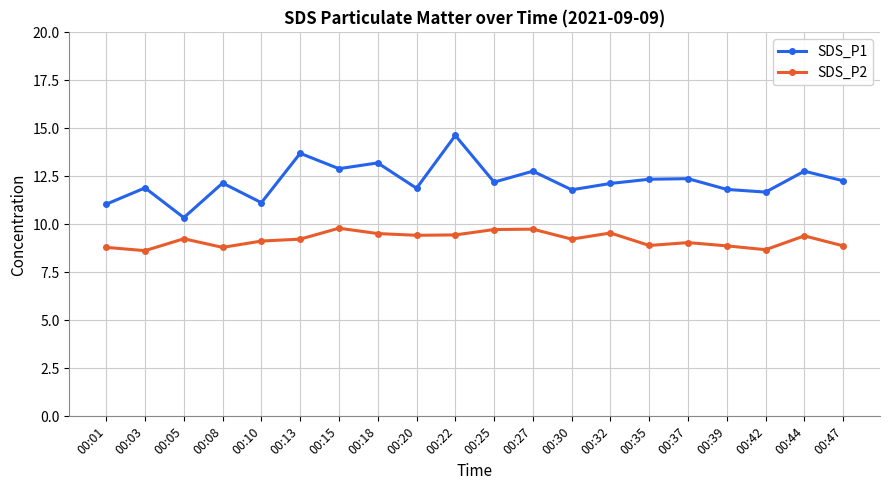

What is the maximum value for SDS_P2?

9.8